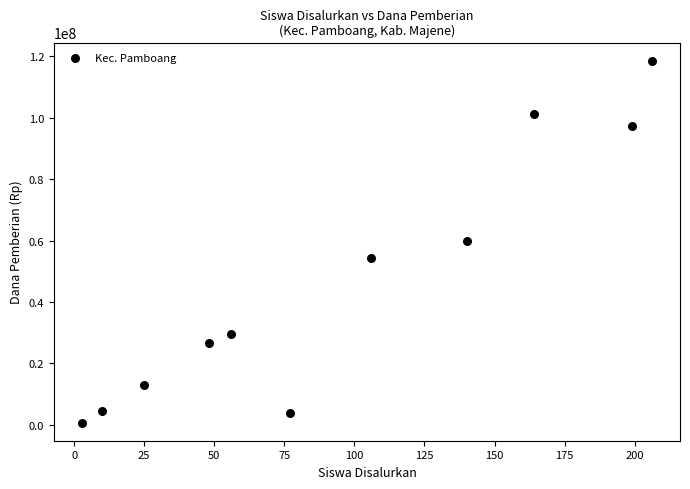

What is the range of Y values (max minus min)?

117750000